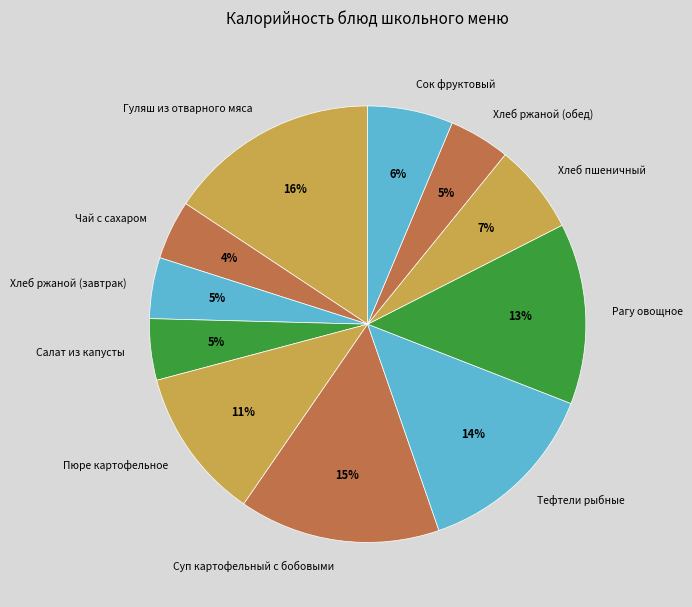

Does Пюре картофельное represent more than half of the total?

No